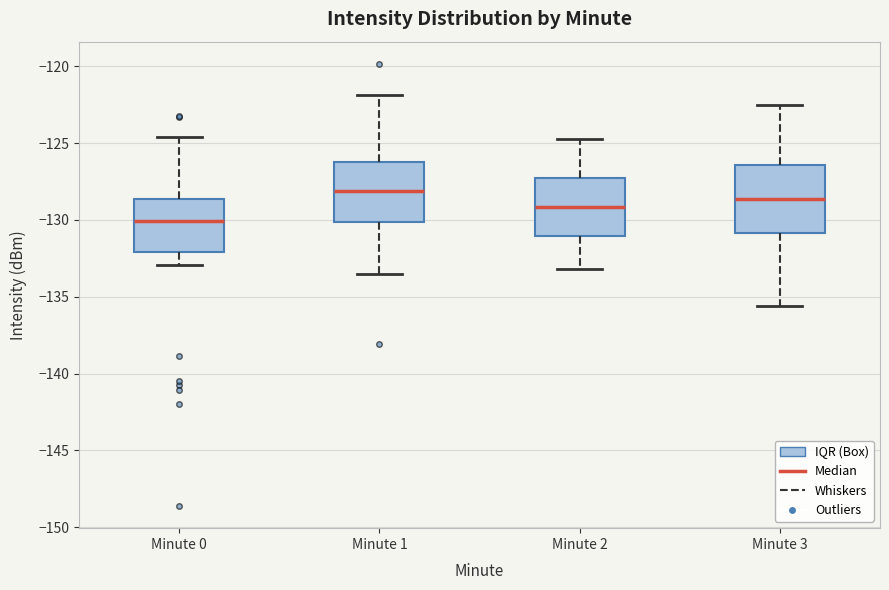

Reading left to right, transcribe this box plot: for each box, give where its median line is, the range the box spans, and where its two whiskers end, as read against the y-axis. The values are not printed on the chart, so give them approximately, as read against the axis.

Minute 0: median -130.0, box -132.0 to -128.5, whiskers -133.0 to -124.5
Minute 1: median -128.0, box -130.0 to -126.0, whiskers -133.5 to -122.0
Minute 2: median -129.0, box -131.0 to -127.0, whiskers -133.0 to -124.5
Minute 3: median -128.5, box -131.0 to -126.5, whiskers -135.5 to -122.5